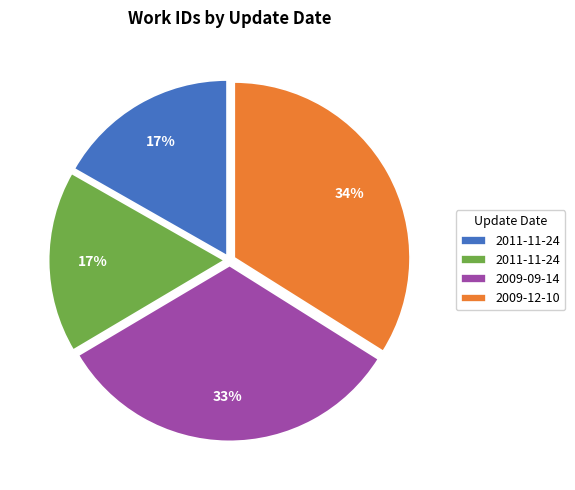

To the nearest percent, what is the average slice percentage?

25%